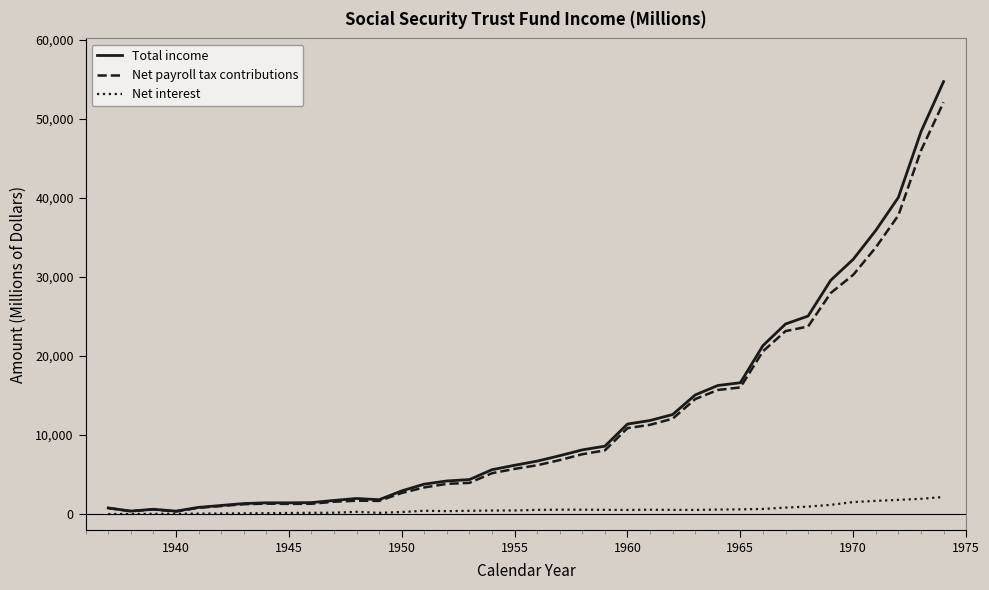

What is the sum of all Net payroll tax contributions values?

442816